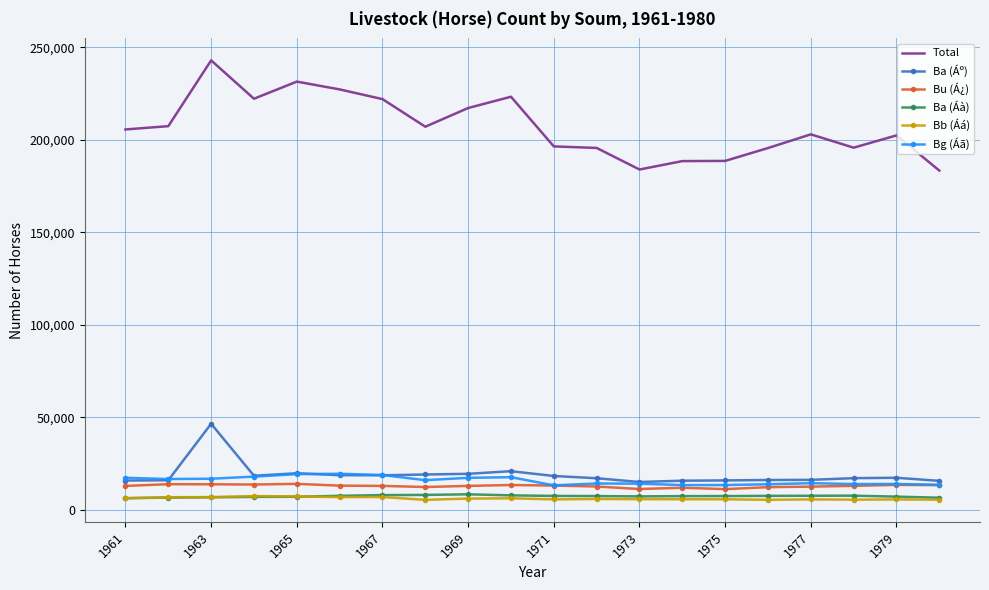

Which series has the largest total across all categories?

Total